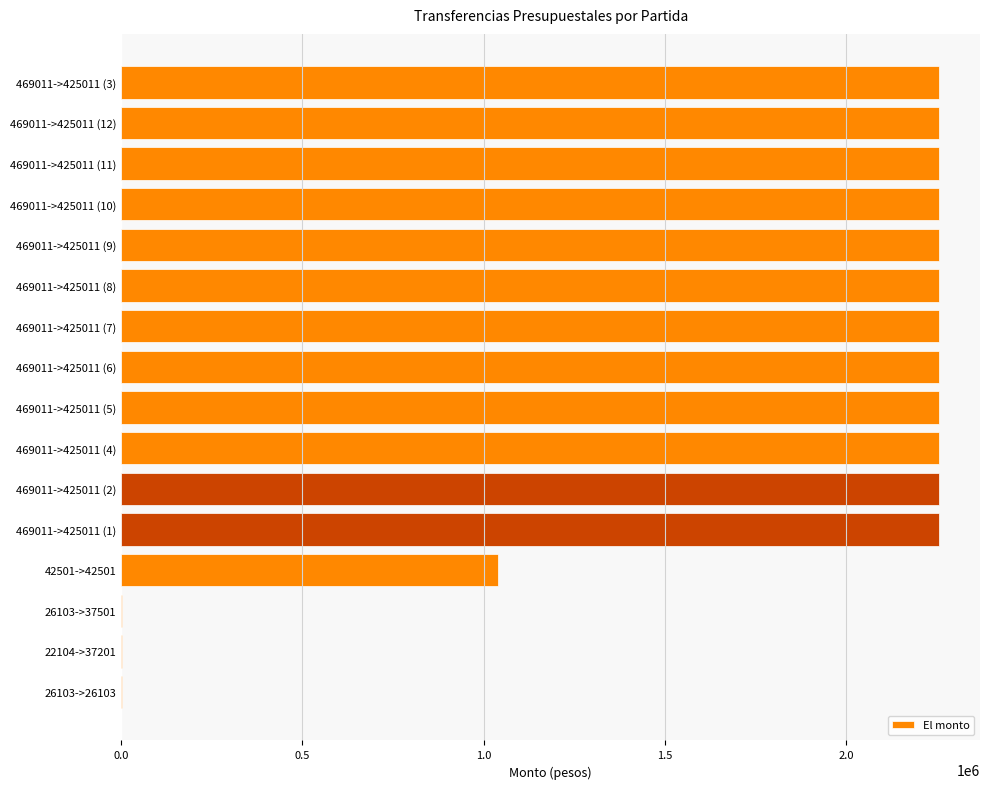

Are the bars grouped side by side (vs. stacked)?

No